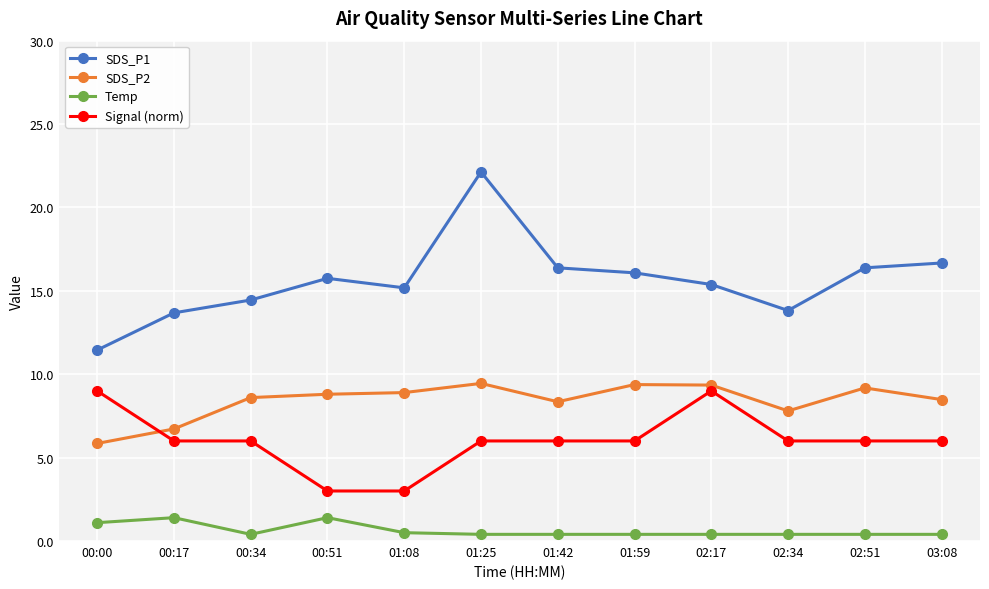

At which category does Temp reach its first local valley?

00:34